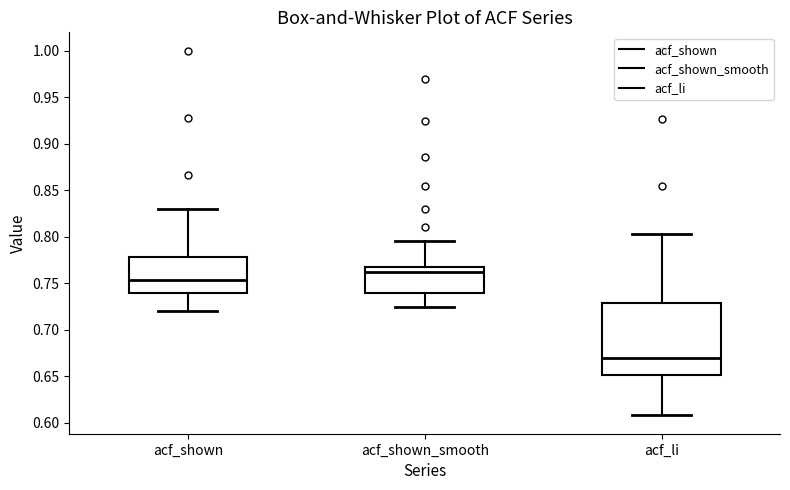

Where is the upper edge of the box for acf_shown_smooth on the y-axis? The values are not printed on the chart, so give them approximately, as read against the axis.

0.765